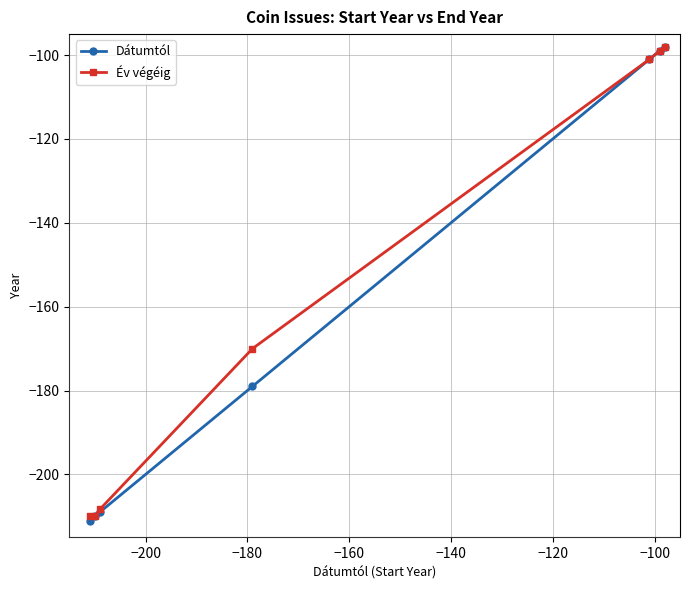

List the series in order of their overall mean, highest first.

Év végéig, Dátumtól